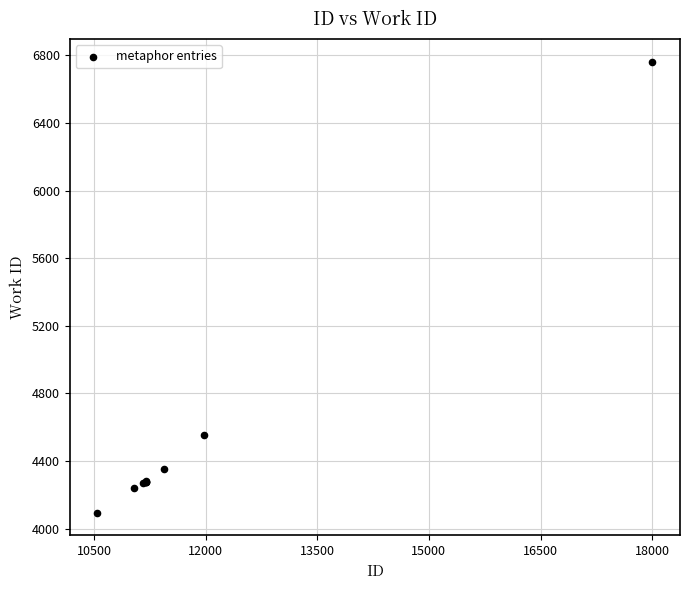

What Y value in the scatter plot is closest to 5429?

4555